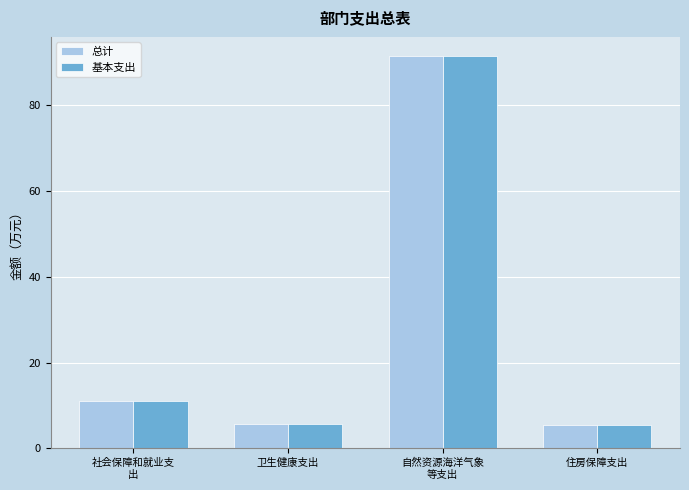

Read the 基本支出 value at 住房保障支出.

5.4